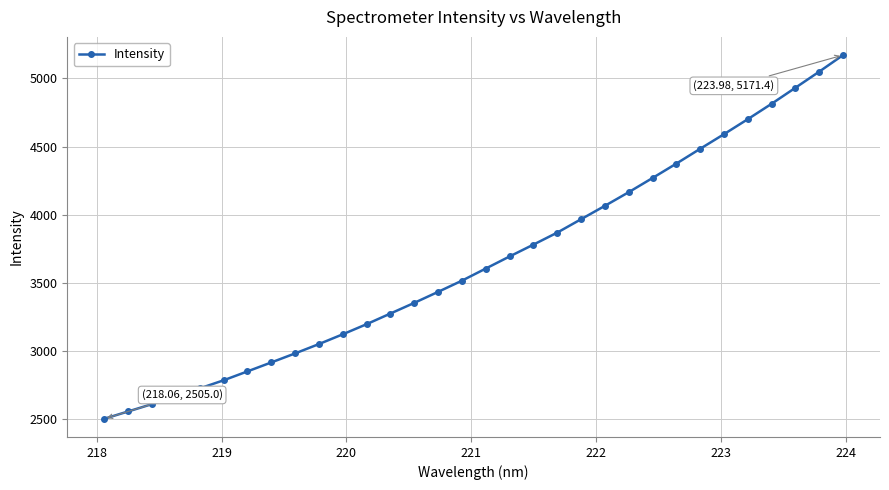

Is this an area chart (filled region under the line)?

No